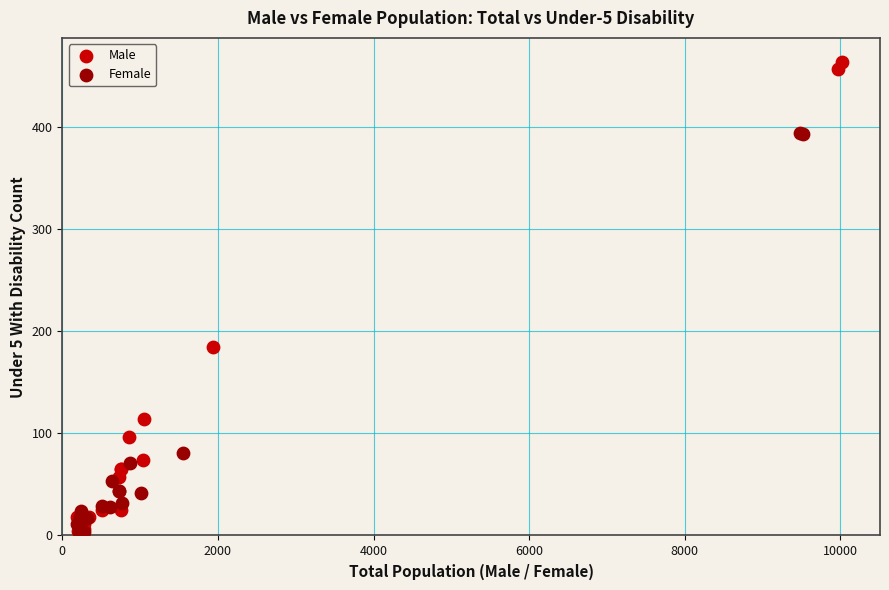

Which series has the widest spread of Y values?

Male